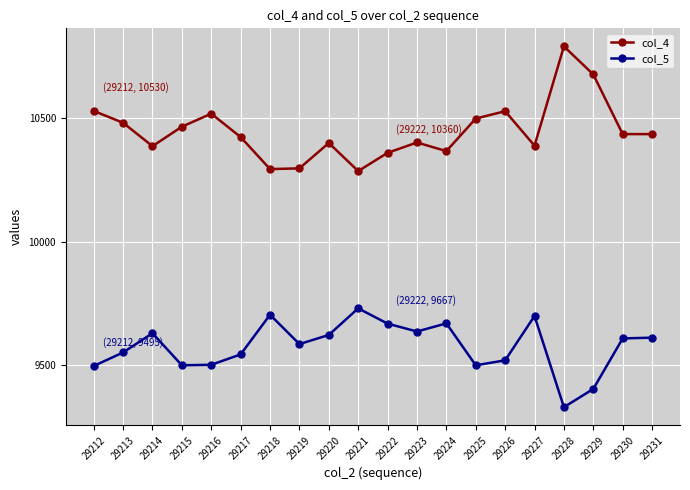

What is the difference between the col_4 values at 29222 and 29220?

40